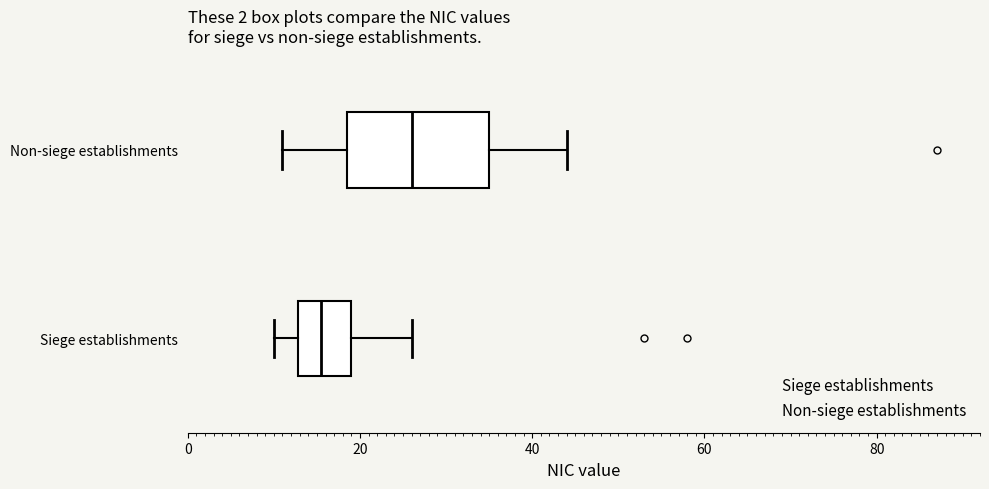

Comparing the boxes themselves (not the whiskers), which one is the widest?

Non-siege establishments